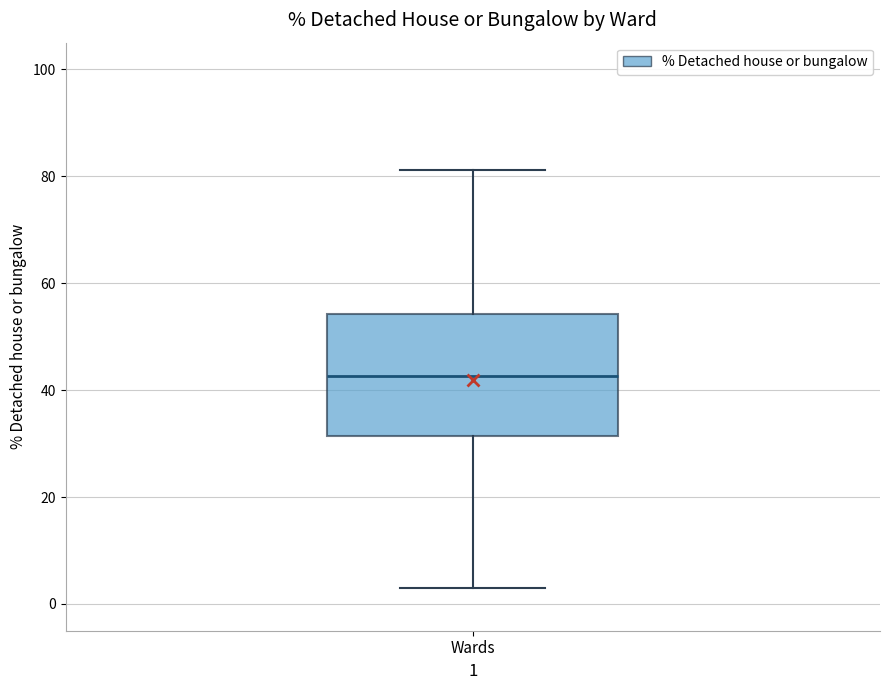

Where does the upper whisker of the box for Wards end on the y-axis? The values are not printed on the chart, so give them approximately, as read against the axis.

82